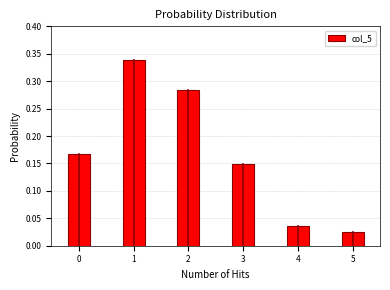

Which category has the lowest value across all series?

5